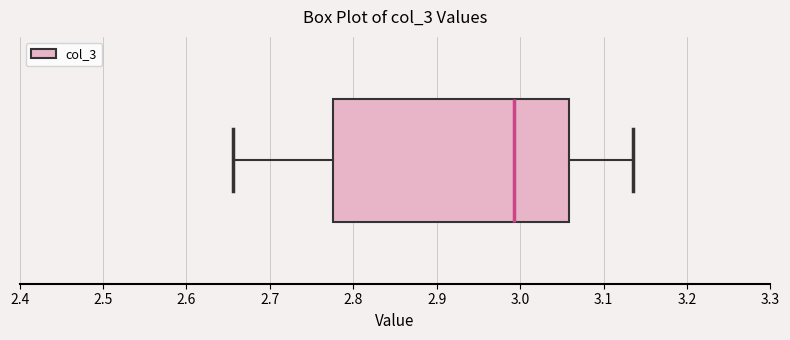

Where does the left whisker of the box end on the x-axis? The values are not printed on the chart, so give them approximately, as read against the axis.

2.66